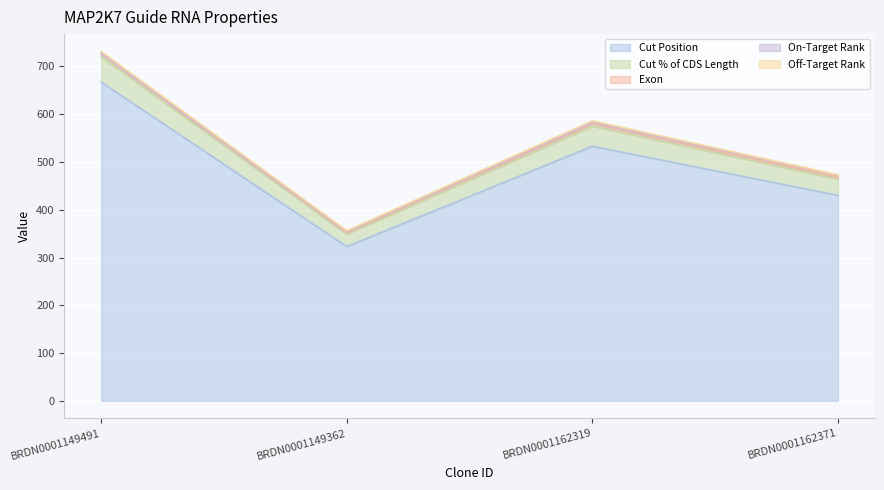

How many lines are shown in the chart?

5